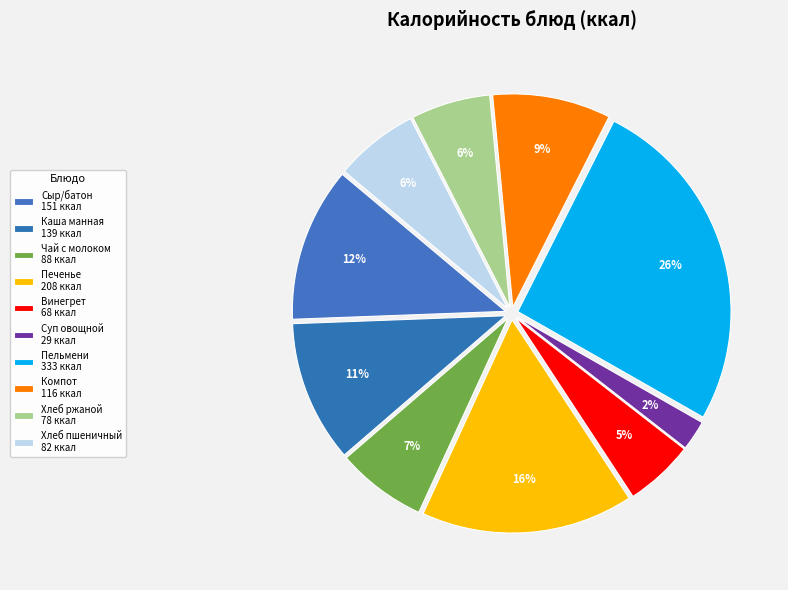

Which category has the biggest portion of the pie?

Пельмени